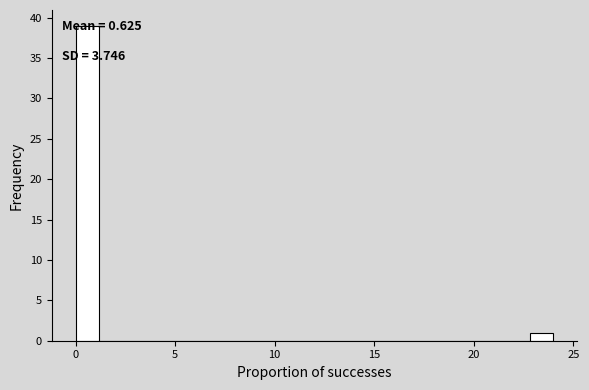

Around what value on the x-axis is the tallest bar? Give the approximate position of its centre, as read against the axis.

0.5